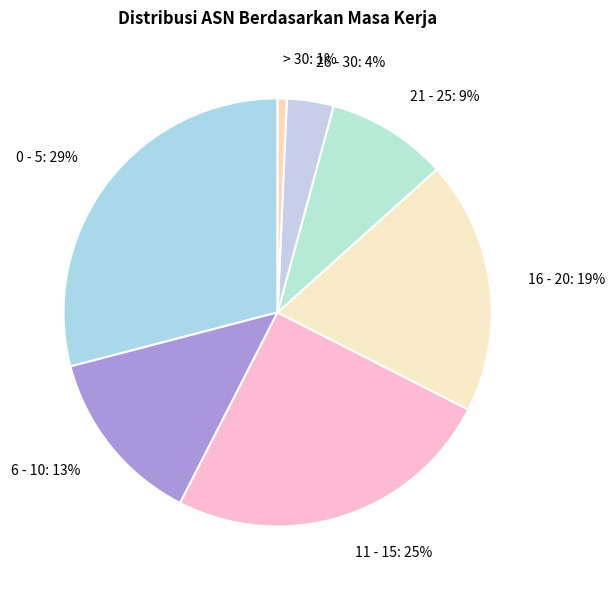

Do 6 - 10: 13% and > 30: 1% together represent more than half of the pie?

No